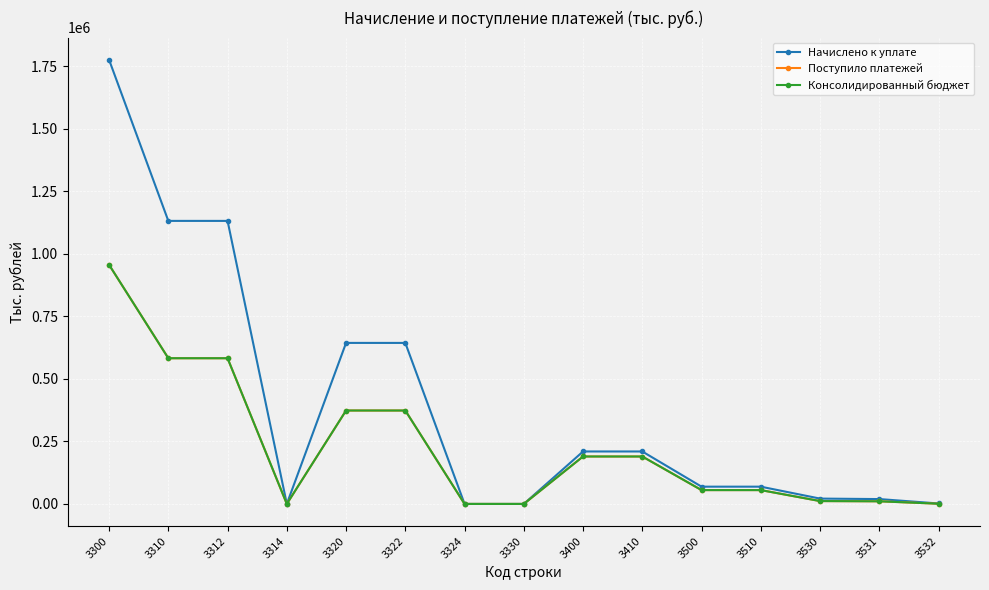

The value of Поступило платежей at 3410 is 189790. True or false?

True